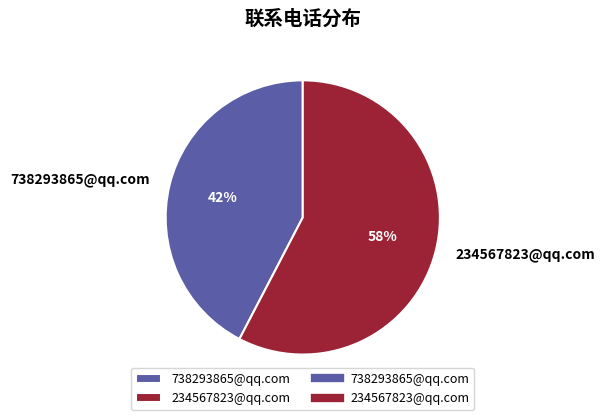

Which slice is the smallest?

738293865@qq.com